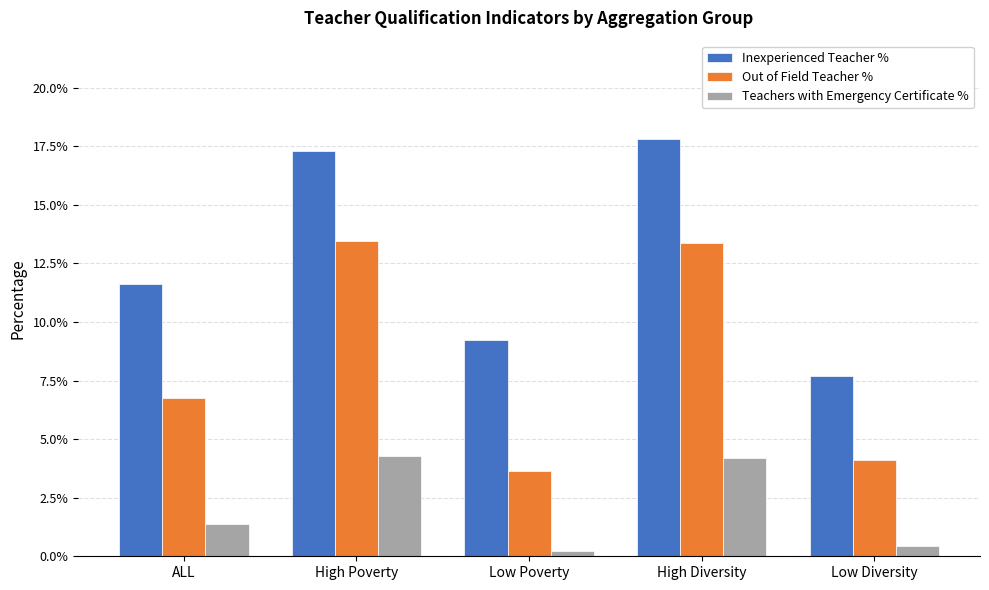

Between Low Poverty and High Diversity, which series saw the biggest shift?

Out of Field Teacher %